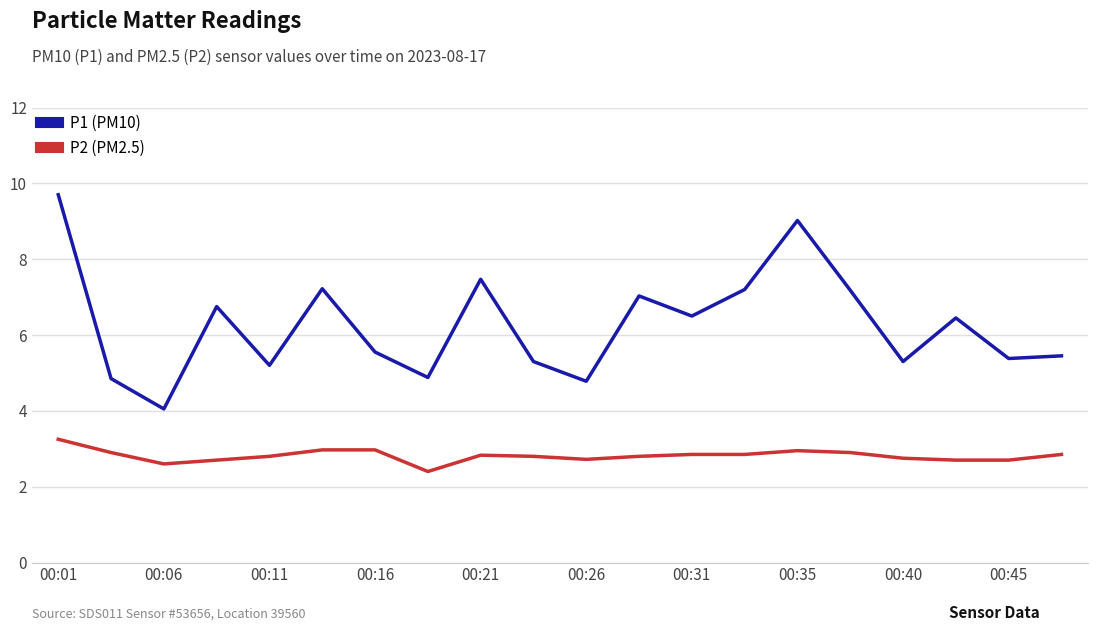

What is the smallest value displayed?

2.4